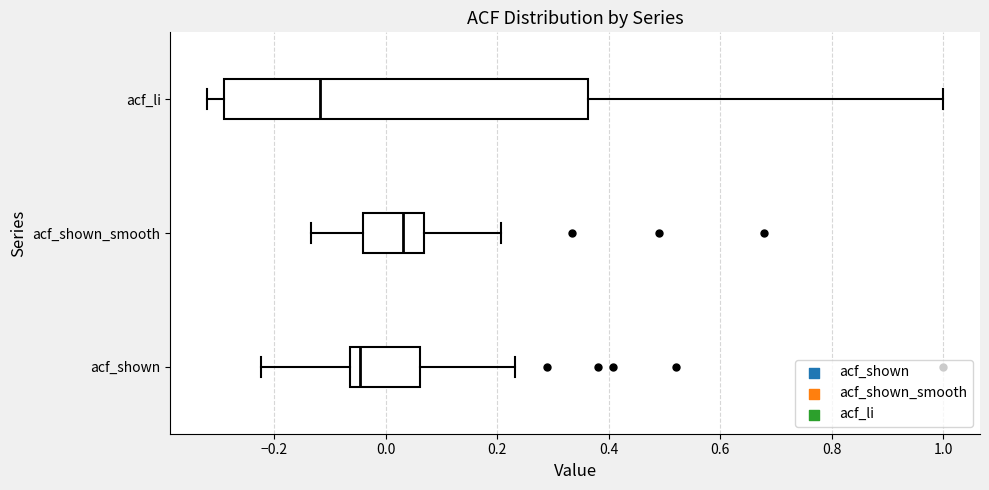

Where does the median line of the box for acf_li sit on the x-axis? The values are not printed on the chart, so give them approximately, as read against the axis.

-0.12